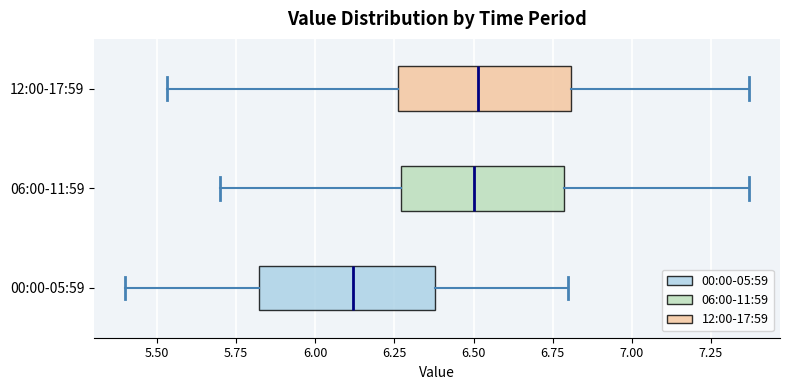

Reading bottom to top, read every box against the x-axis: the position of its median line, the range the box covers, and the ends of its whiskers. The values are not printed on the chart, so give them approximately, as read against the axis.

00:00-05:59: median 6.10, box 5.80 to 6.40, whiskers 5.40 to 6.80
06:00-11:59: median 6.50, box 6.25 to 6.80, whiskers 5.70 to 7.35
12:00-17:59: median 6.50, box 6.25 to 6.80, whiskers 5.55 to 7.35